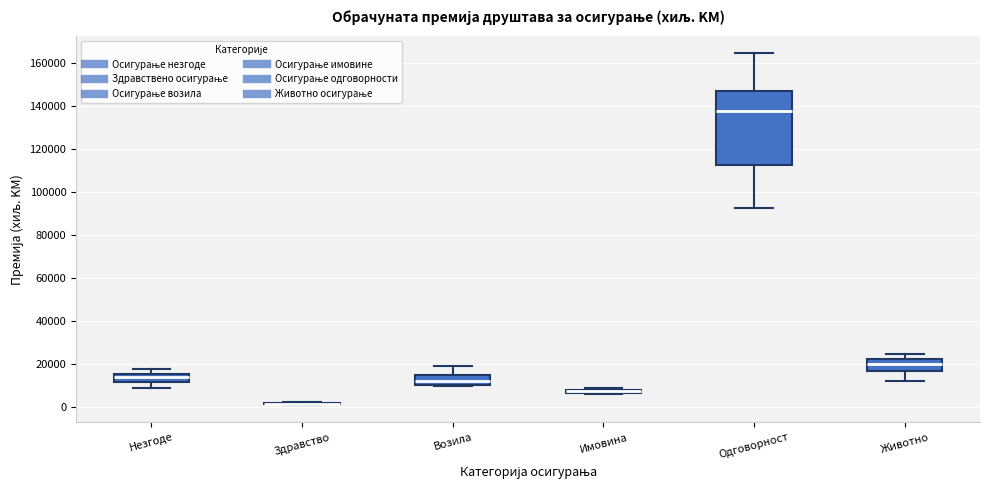

Where is the lower edge of the box for Имовина on the y-axis? The values are not printed on the chart, so give them approximately, as read against the axis.

6000